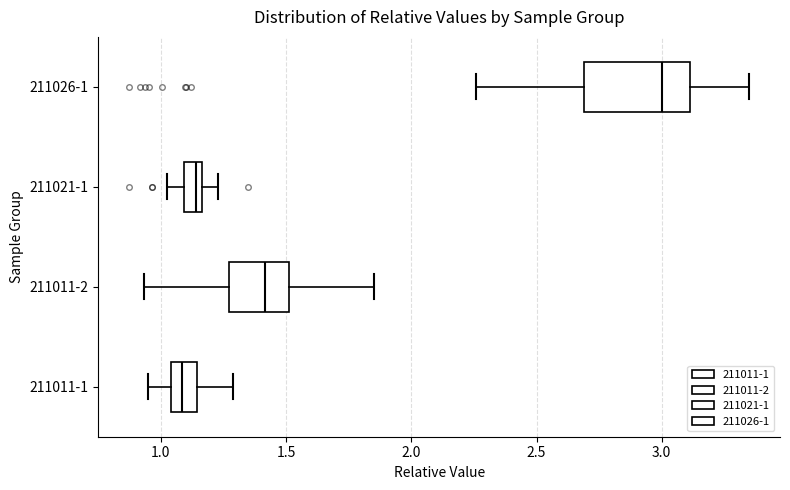

Where does the left whisker of the box for 211026-1 end on the x-axis? The values are not printed on the chart, so give them approximately, as read against the axis.

2.25